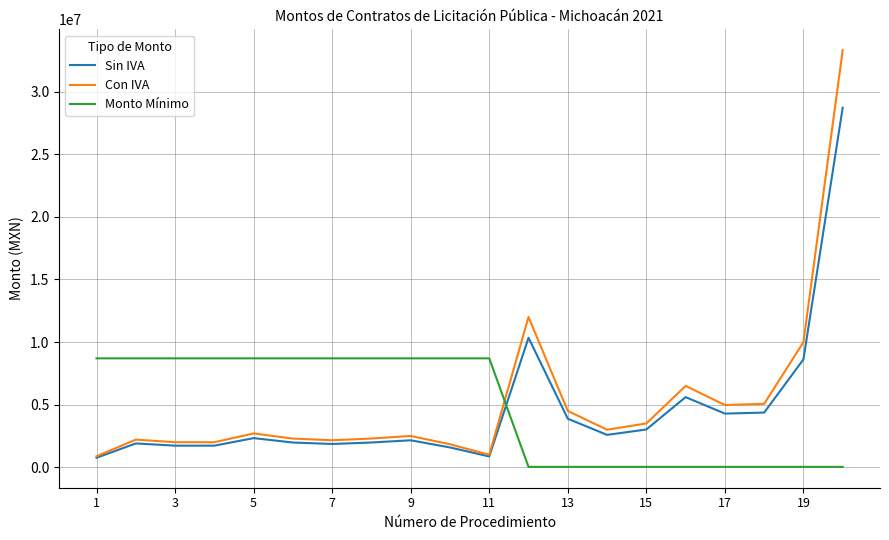

How many values in the Sin IVA series are below 2326704?

10